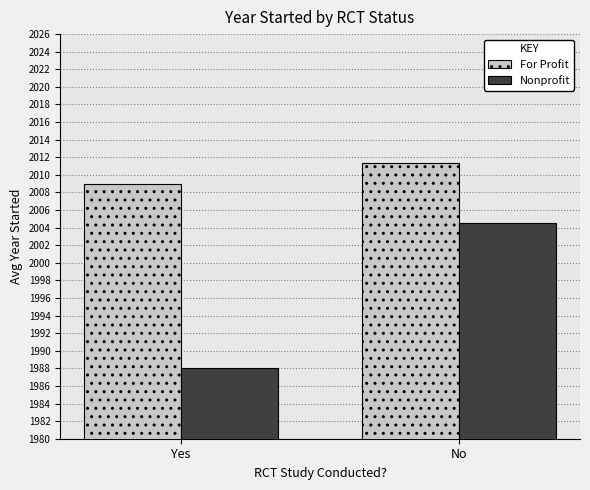

Count the number of data series in this chart.

2